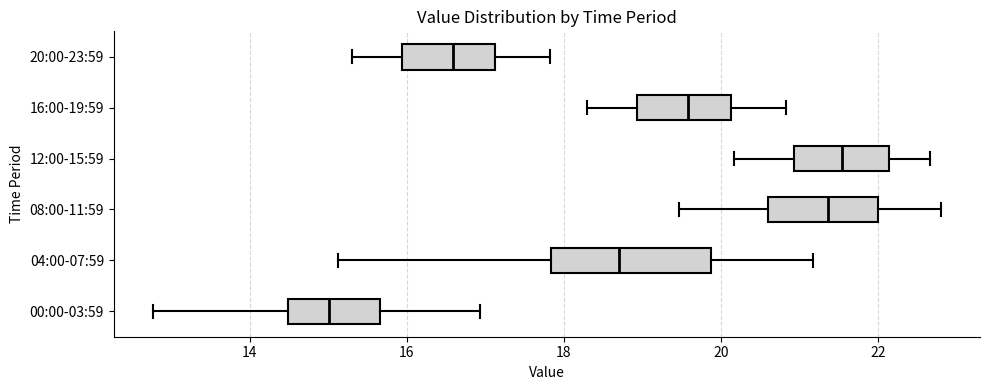

Where does the right whisker of the box for 08:00-11:59 end on the x-axis? The values are not printed on the chart, so give them approximately, as read against the axis.

22.8